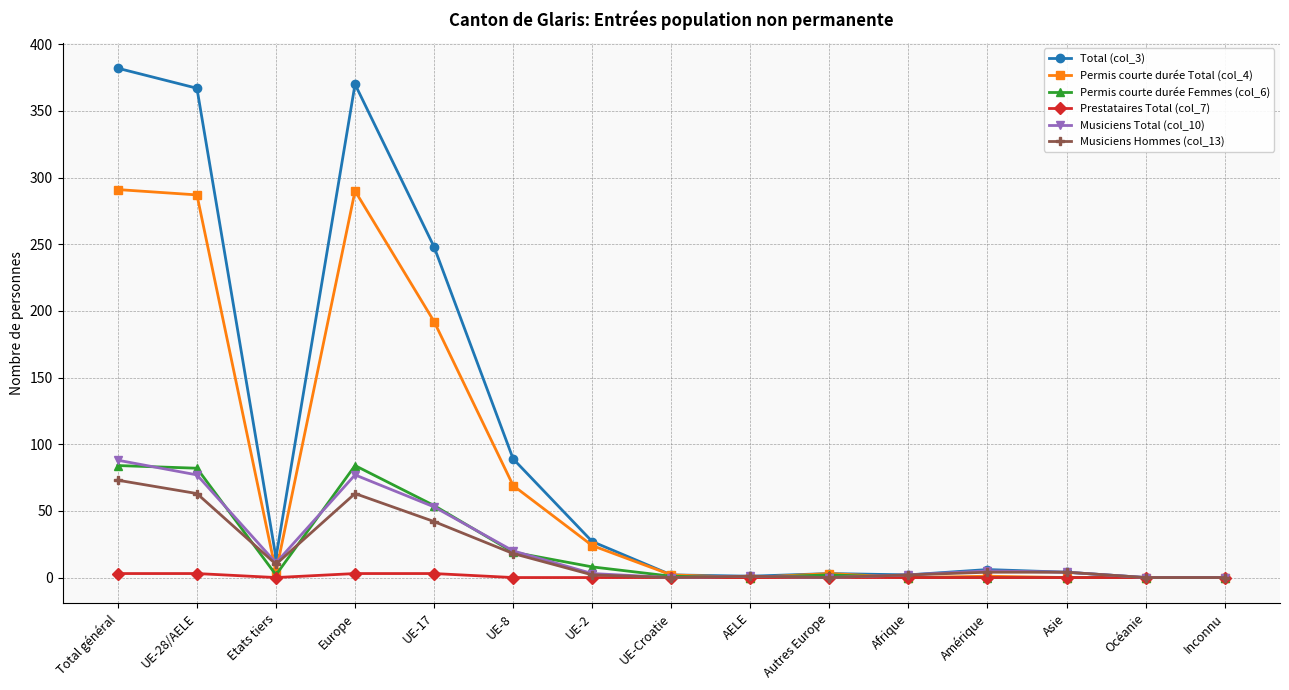

What position from the left is Asie?

13